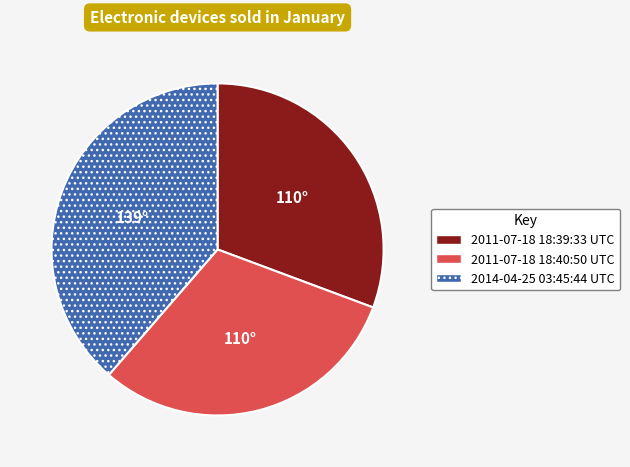

Which category has the biggest portion of the pie?

2014-04-25 03:45:44 UTC